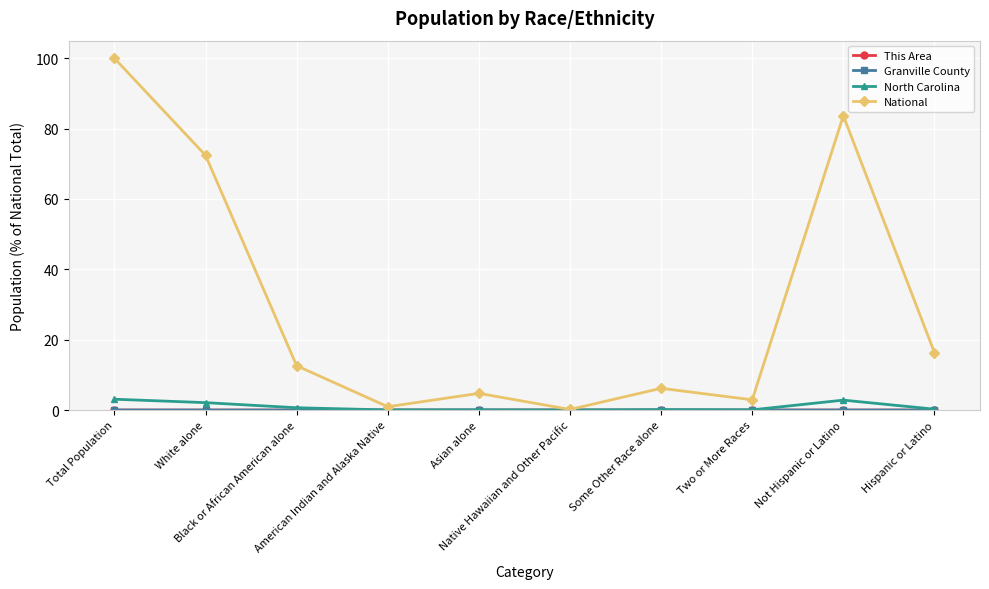

In National, how many points are lower than both neighbors (excluding endpoints)?

3